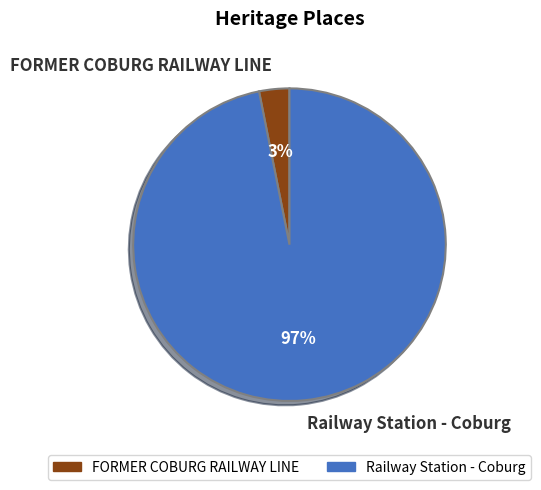

Is there a majority slice in this chart?

Yes